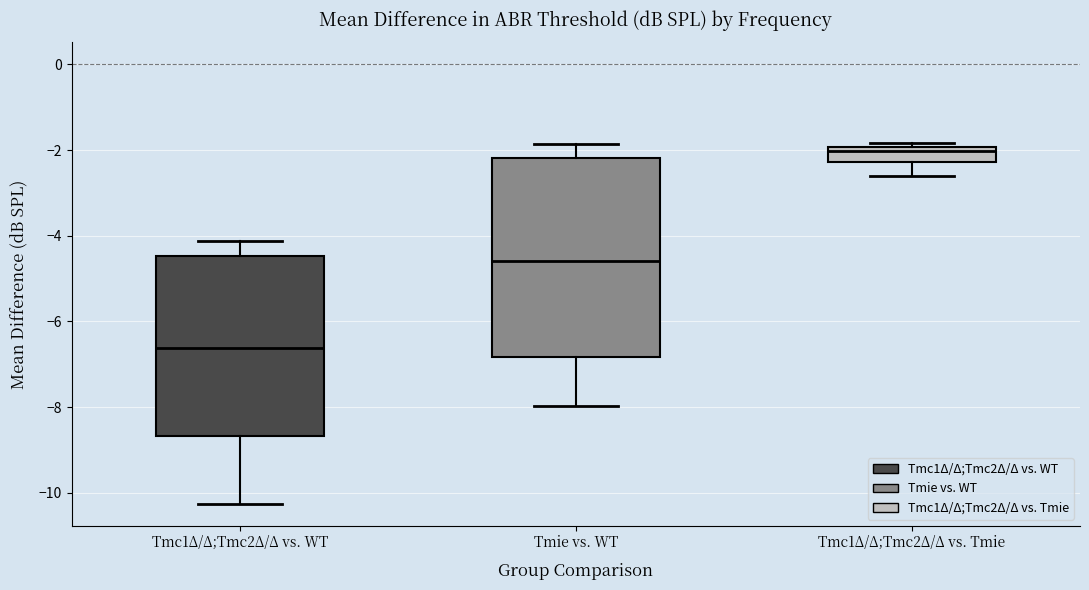

Reading left to right, read every box against the y-axis: the position of its median line, the range the box covers, and the ends of its whiskers. The values are not printed on the chart, so give them approximately, as read against the axis.

Tmc1Δ/Δ;Tmc2Δ/Δ vs. WT: median -6.6, box -8.6 to -4.4, whiskers -10.2 to -4.2
Tmie vs. WT: median -4.6, box -6.8 to -2.2, whiskers -8.0 to -1.8
Tmc1Δ/Δ;Tmc2Δ/Δ vs. Tmie: median -2.0 (just below the box's upper edge), box -2.2 to -2.0, whiskers -2.6 to -1.8